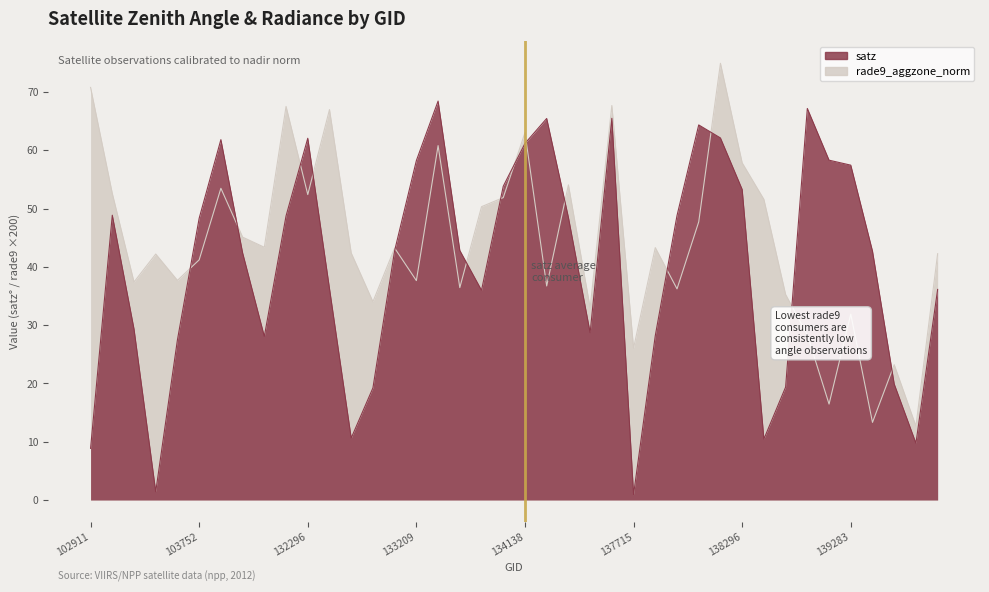

What is the value of the rade9_aggzone_norm point at the 3rd from the left?

37.4